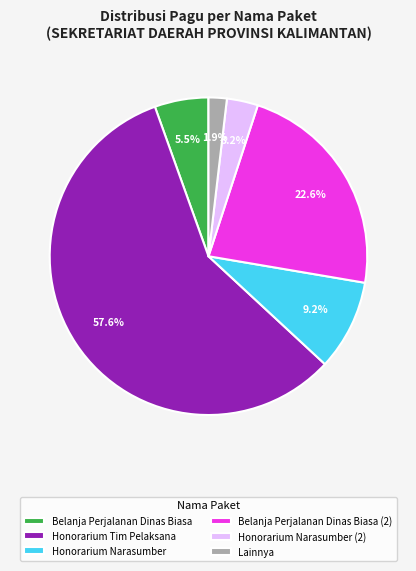

Which has a higher value, Lainnya or Honorarium Tim Pelaksana?

Honorarium Tim Pelaksana